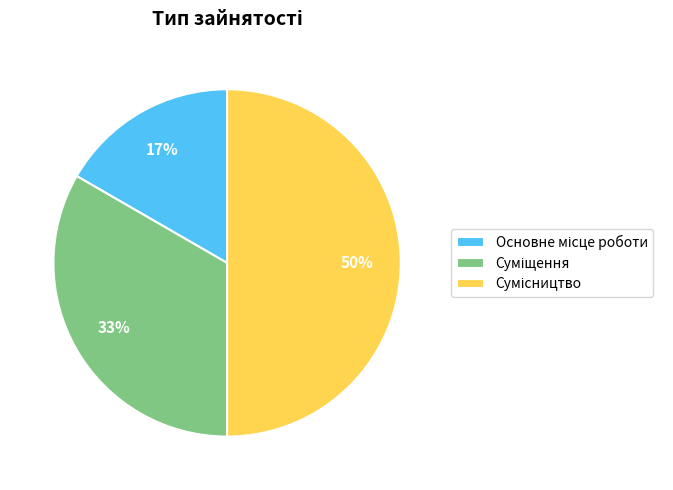

To the nearest percent, what is the difference between the largest and smallest slice percentages?

33%